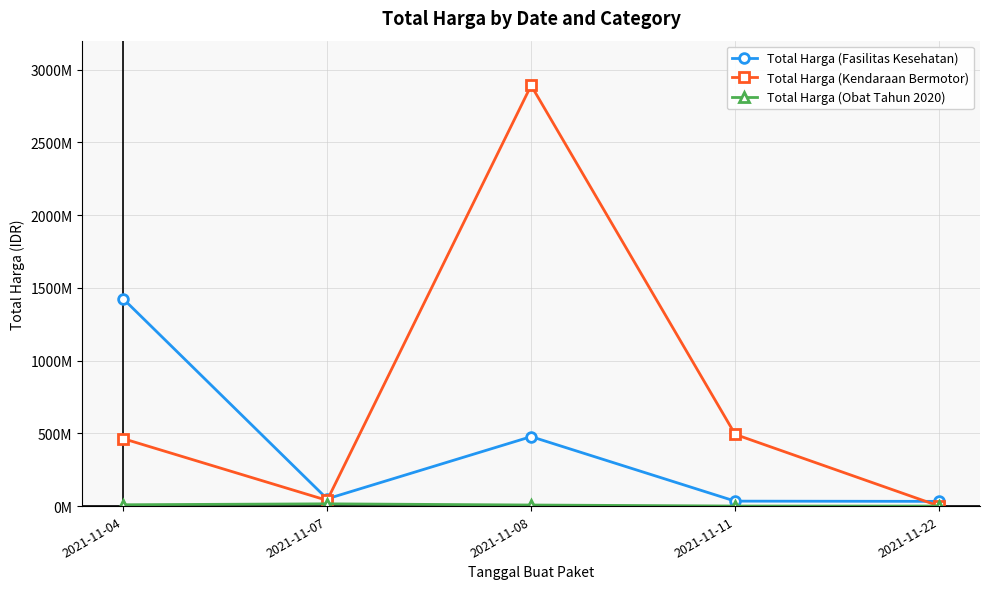

At 2021-11-08, list the series in order from smallest to largest.

Total Harga (Obat Tahun 2020), Total Harga (Fasilitas Kesehatan), Total Harga (Kendaraan Bermotor)